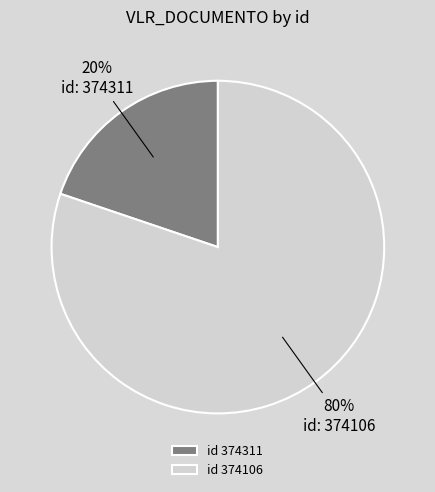

Is it true that id 374311 is 20% of the pie?

True